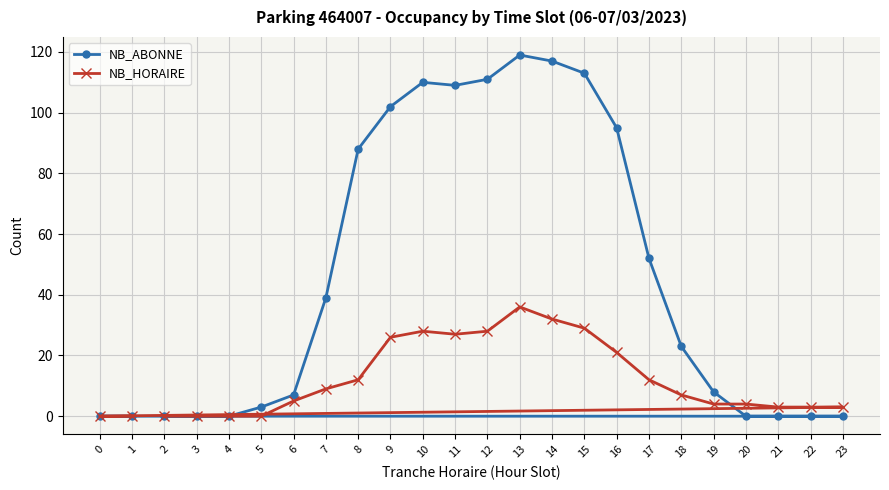

Where is the first local minimum for NB_ABONNE?

11